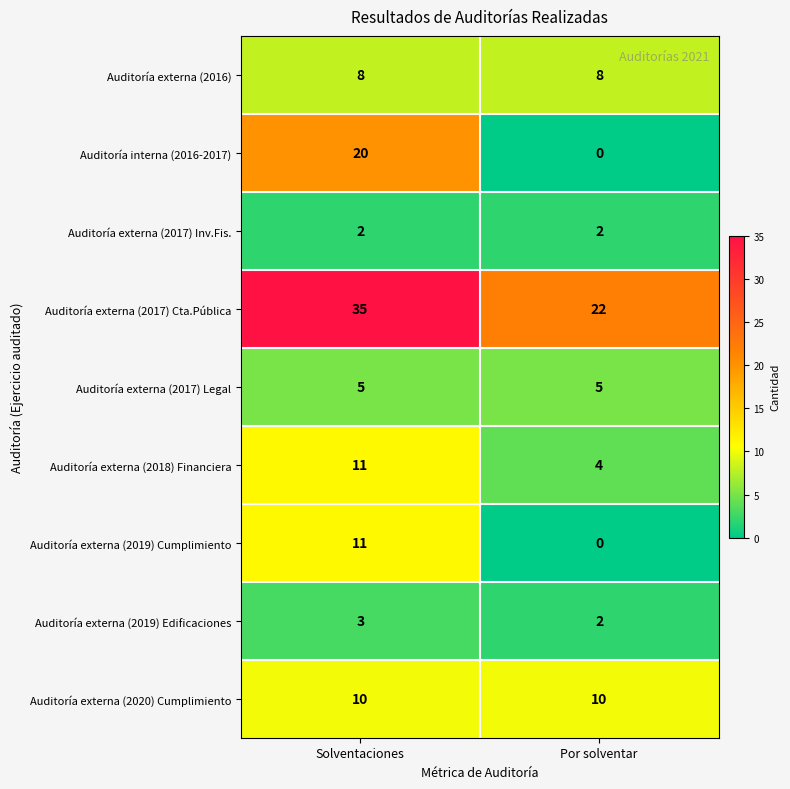

What is the maximum value for Auditoría externa (2018) Financiera?

11